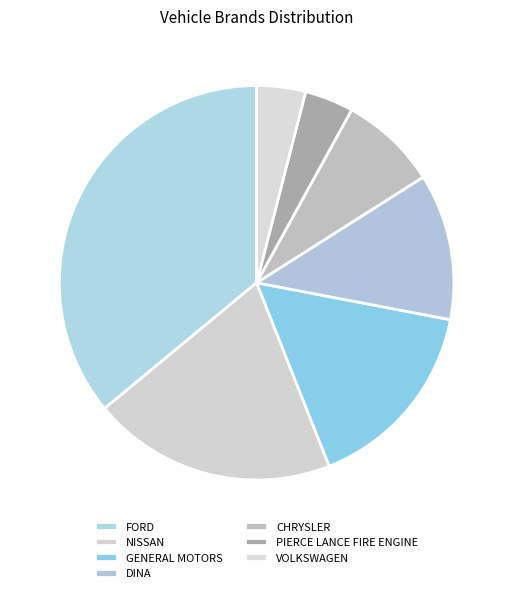

What is the ratio of the value at FORD to the value at CHRYSLER?

4.5